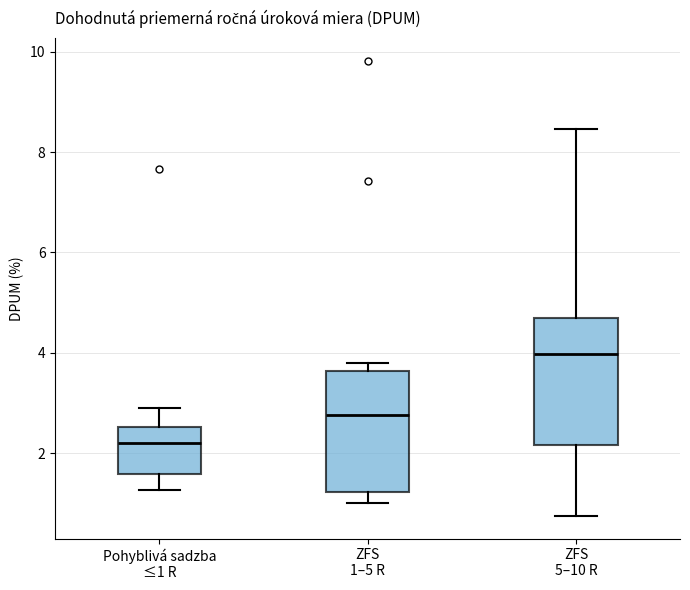

Reading left to right, transcribe this box plot: for each box, give where its median line is, the range the box spans, and where its two whiskers end, as read against the y-axis. The values are not printed on the chart, so give them approximately, as read against the axis.

Pohyblivá sadzba ≤1 R: median 2.2, box 1.6 to 2.6, whiskers 1.2 to 3.0
ZFS 1–5 R: median 2.8, box 1.2 to 3.6, whiskers 1.0 to 3.8
ZFS 5–10 R: median 4.0, box 2.2 to 4.6, whiskers 0.8 to 8.4